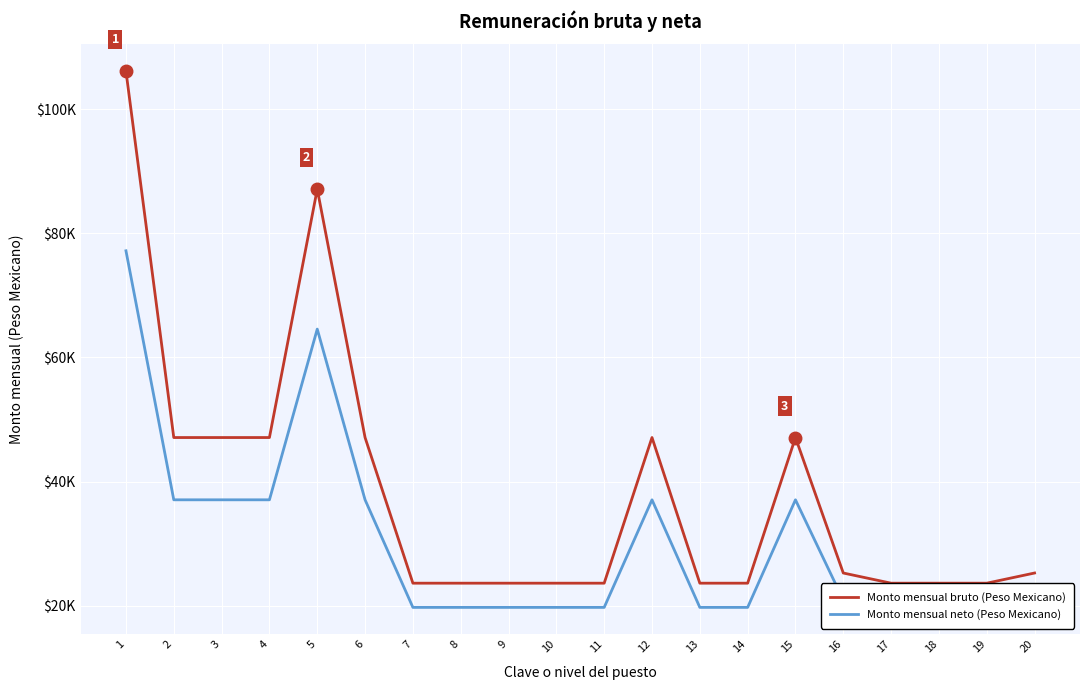

What value does the Monto mensual neto series have at 7?

19745.5